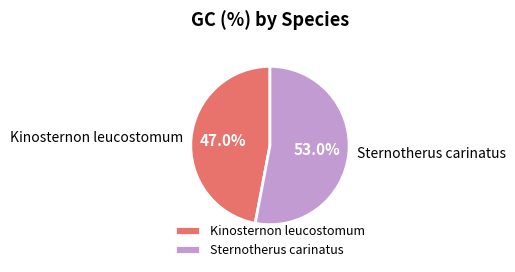

What portion of the pie excludes Kinosternon leucostomum?

53.0%